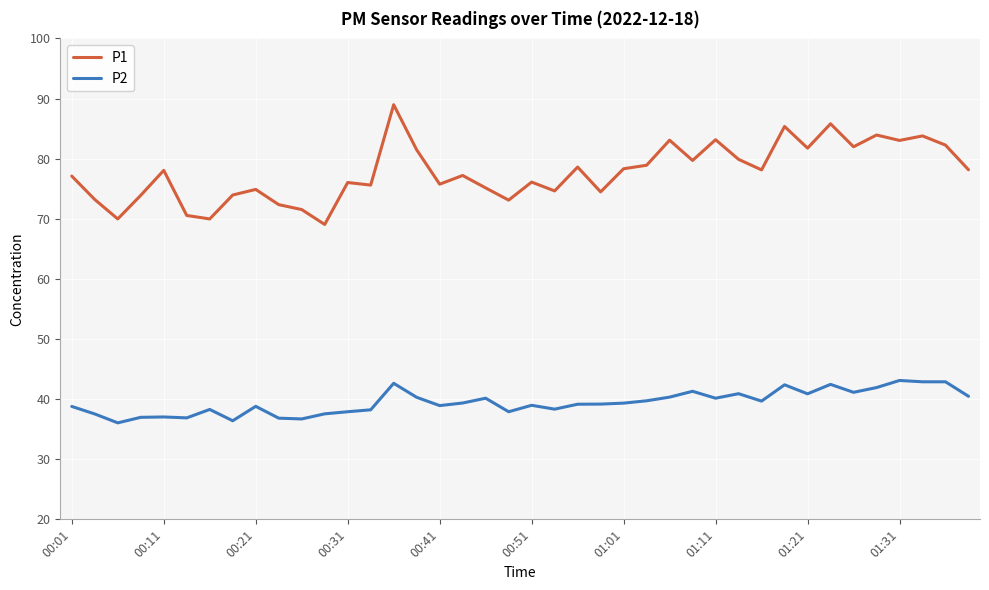

What is the highest value of the P2 series?

43.1